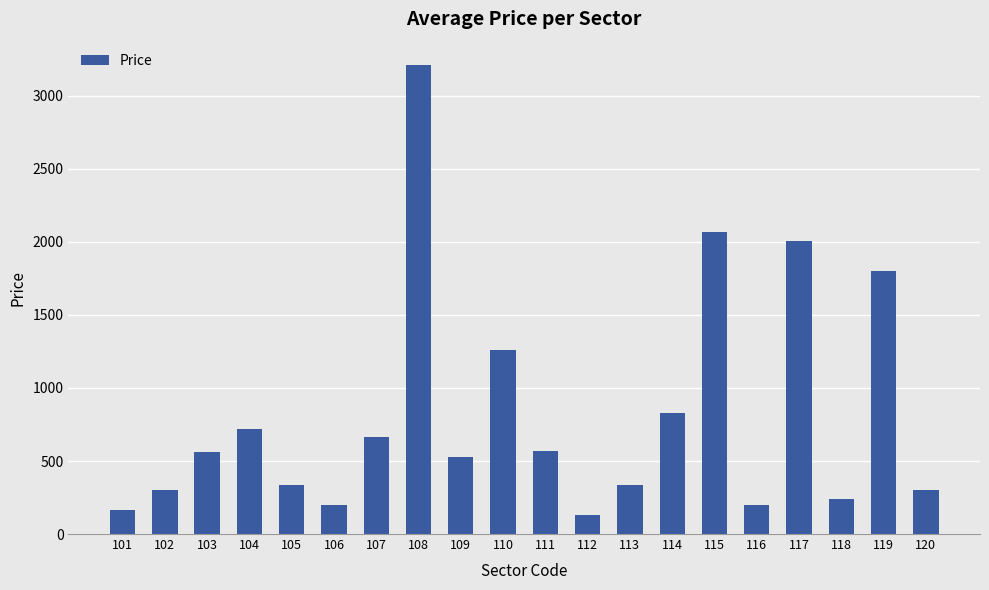

What is the ratio of the value at 104 to the value at 116?

3.6